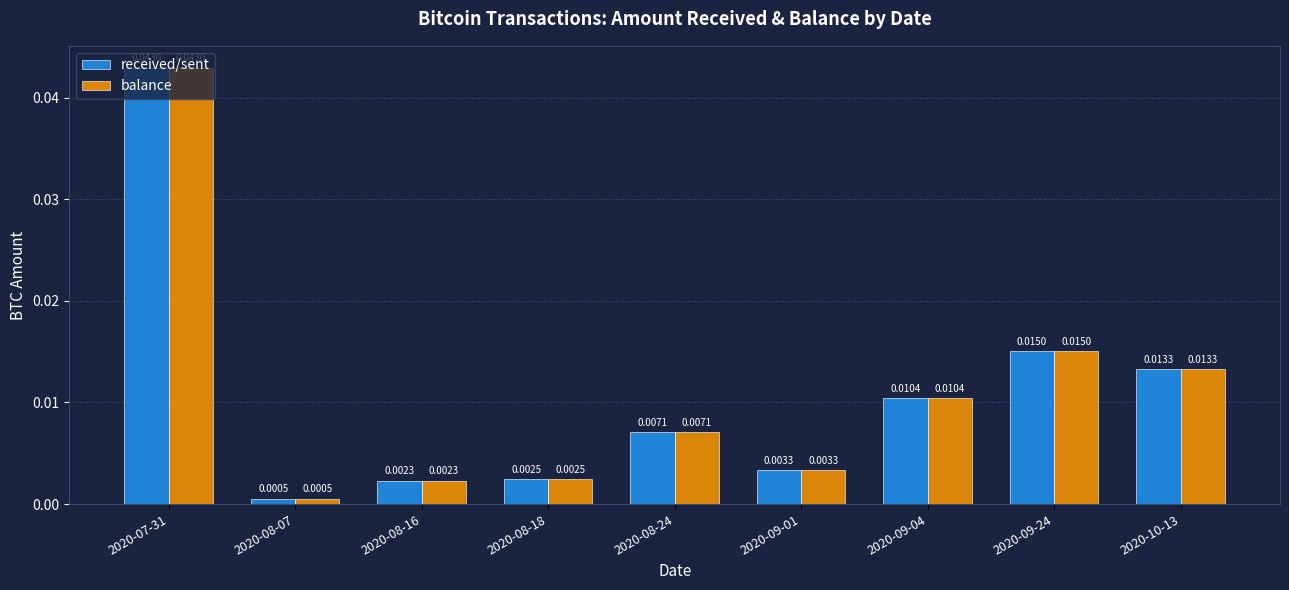

At how many categories does at least one series exceed 0?

9